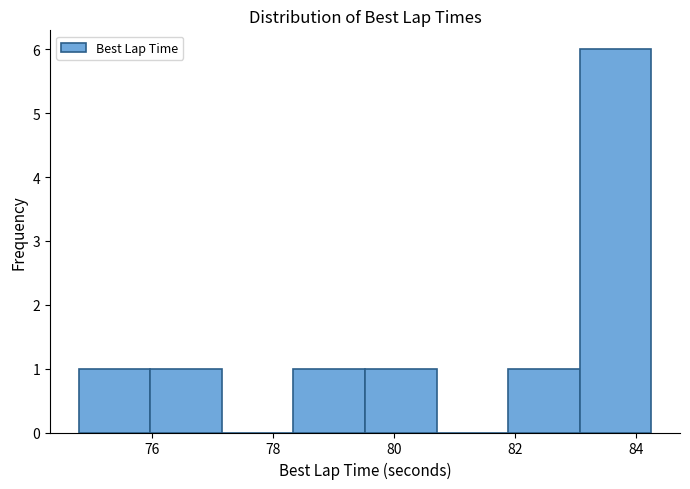

How tall is the bar that spans 74.8 to 76.0 on the x-axis? Neither the bar edges nor the heights are printed on the chart, so give them approximately, as read against the axes.

1